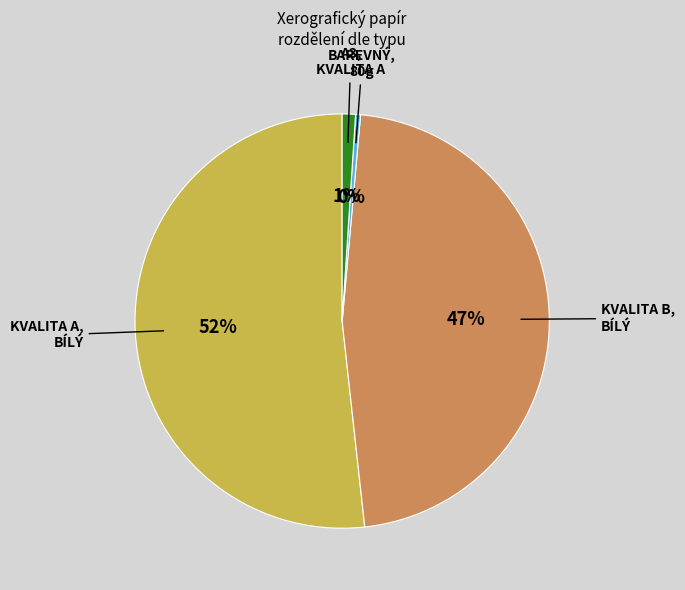

Is it true that KVALITA B, BÍLÝ is 47% of the pie?

True